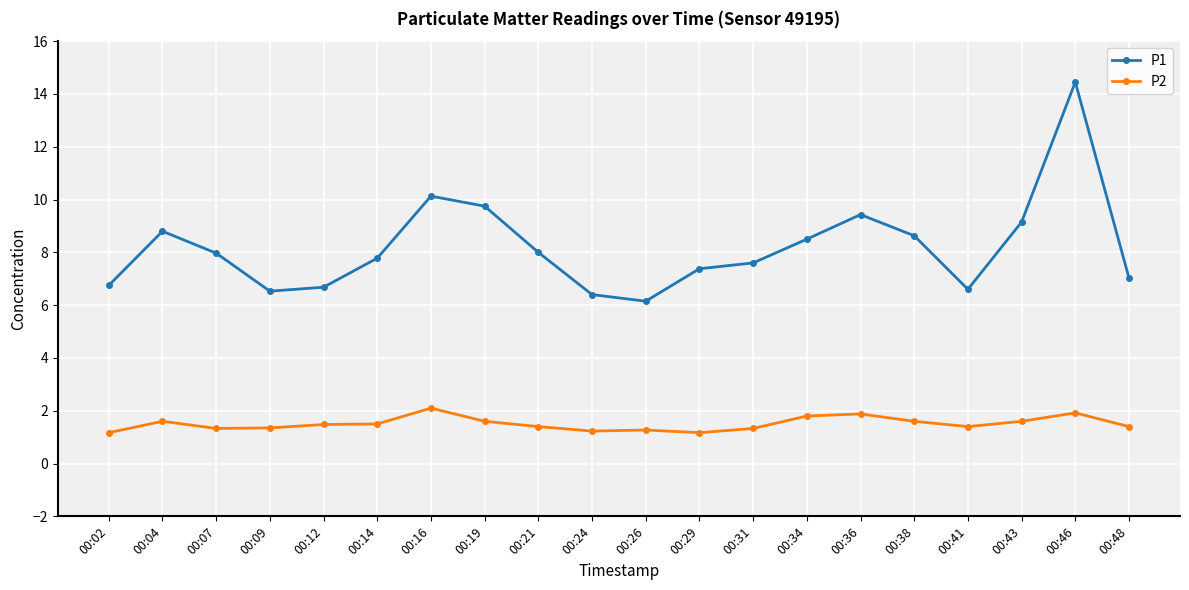

The value of P2 at 00:26 is 2.1. True or false?

False